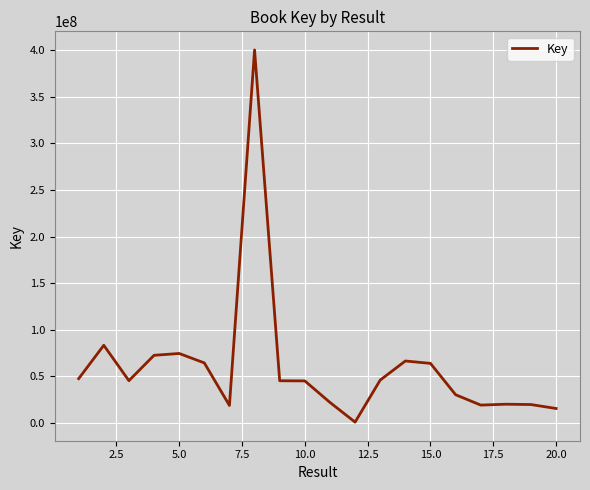

What is the maximum value shown in the chart?

400094893